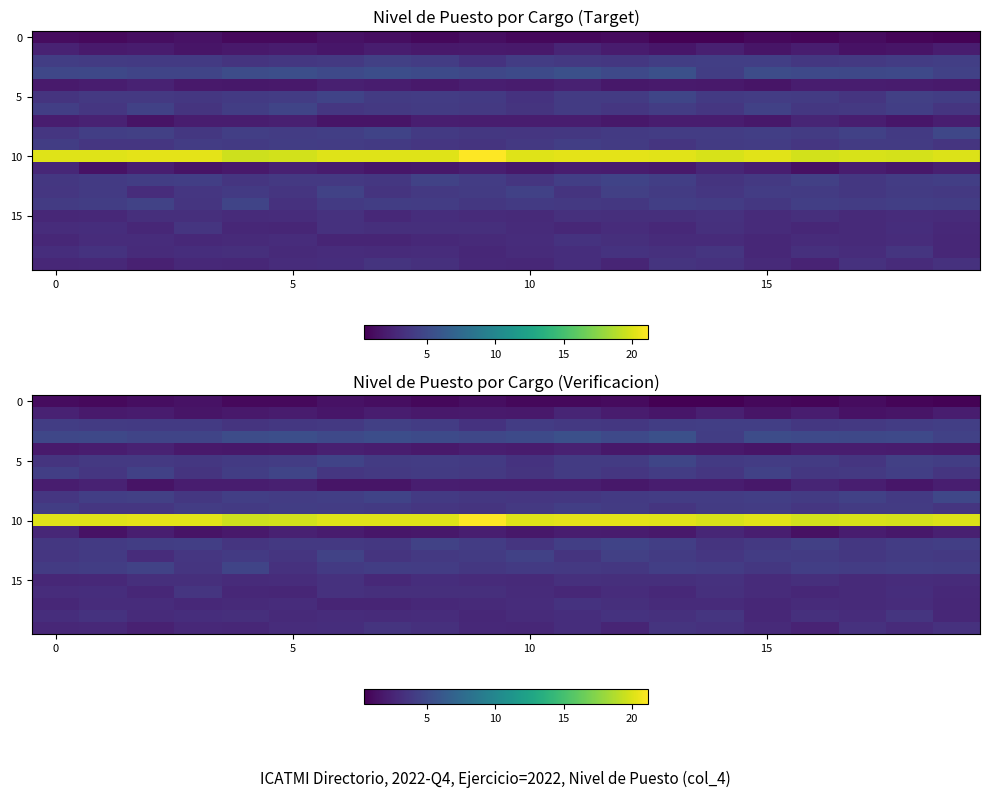

What is the spread (max minus min) of values at 12?

19.2